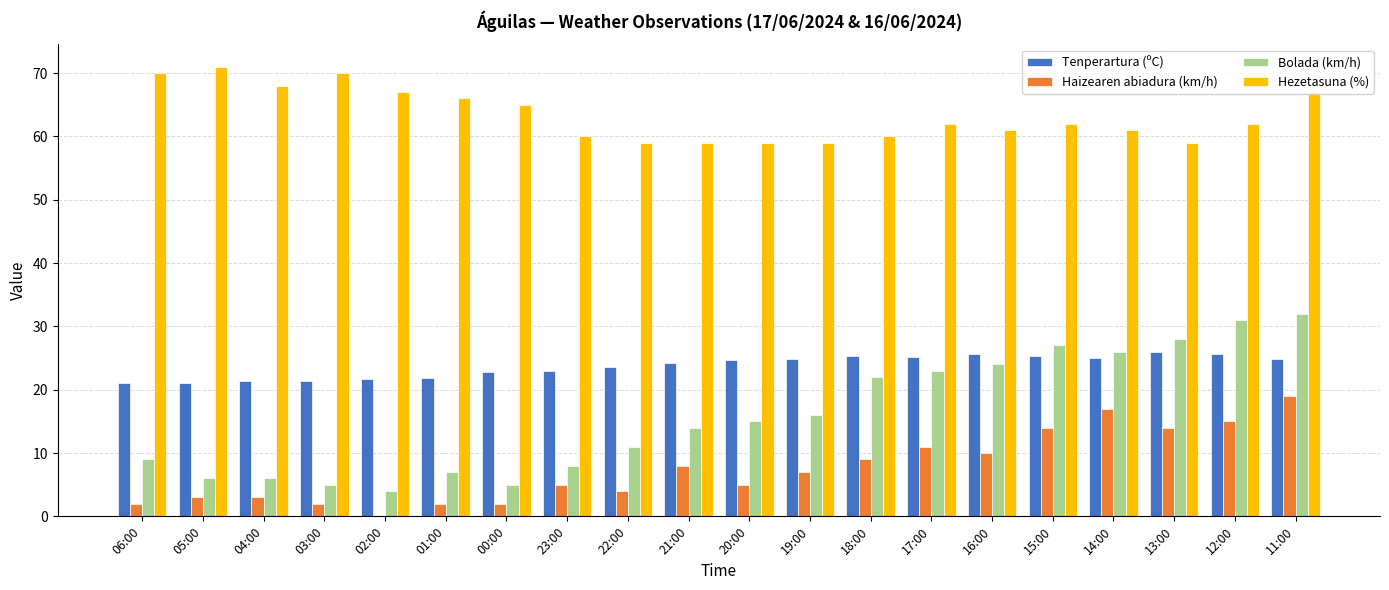

What is the approximate value of Bolada (km/h) at 05:00?

6.0